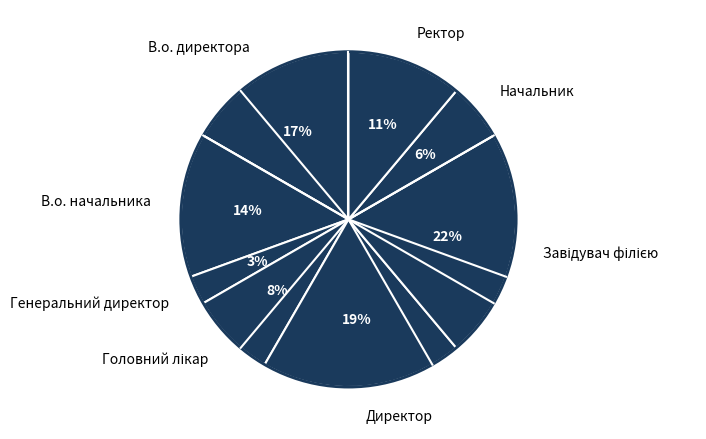

To the nearest percent, what is the difference between the largest and smallest slice percentages?

19%